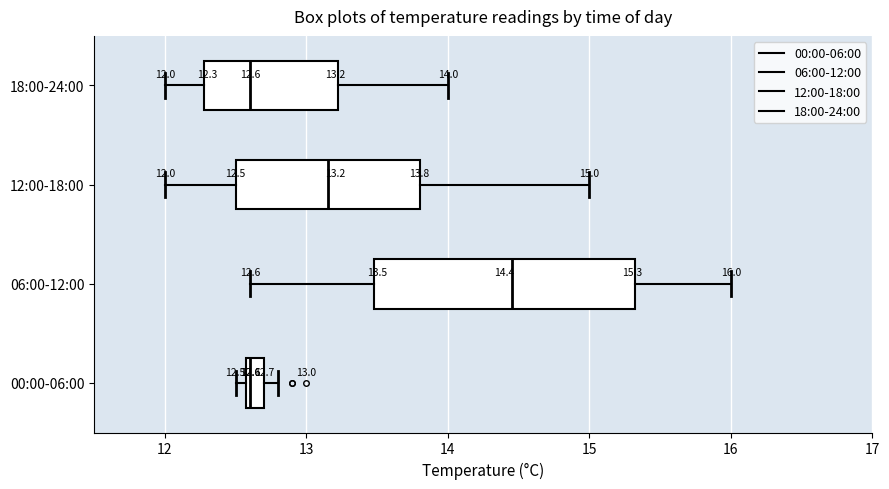

Which box is the widest, from its left edge to its right edge?

06:00-12:00